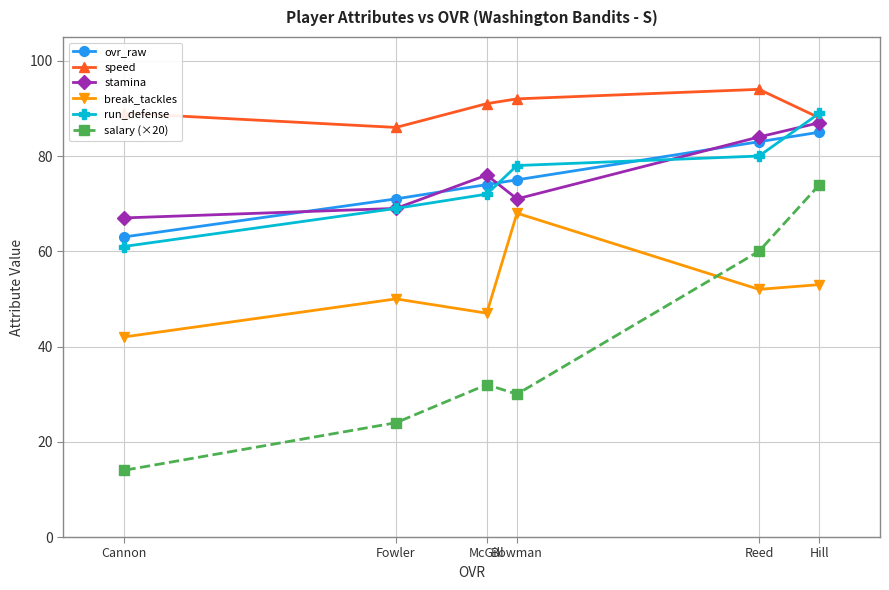

Which series has the widest spread of values?

salary (×20)